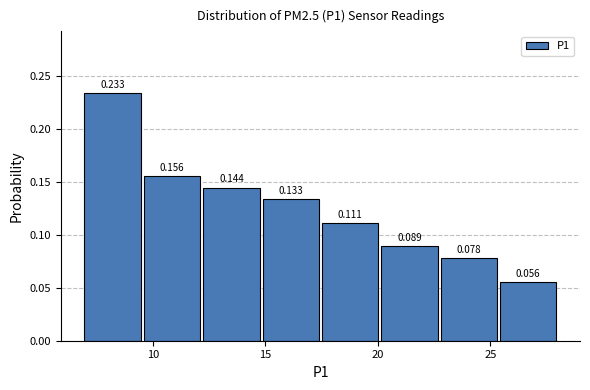

Over which range of the x-axis is the bar tallest?

7.0 to 9.5